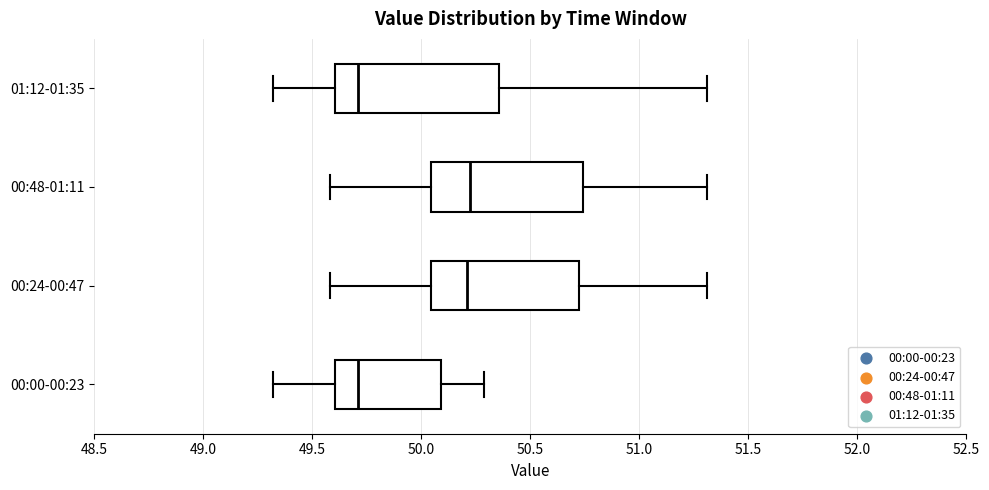

Reading bottom to top, read every box against the x-axis: the position of its median line, the range the box covers, and the ends of its whiskers. The values are not printed on the chart, so give them approximately, as read against the axis.

00:00-00:23: median 49.70, box 49.60 to 50.10, whiskers 49.30 to 50.30
00:24-00:47: median 50.20, box 50.05 to 50.75, whiskers 49.60 to 51.30
00:48-01:11: median 50.25, box 50.05 to 50.75, whiskers 49.60 to 51.30
01:12-01:35: median 49.70, box 49.60 to 50.35, whiskers 49.30 to 51.30